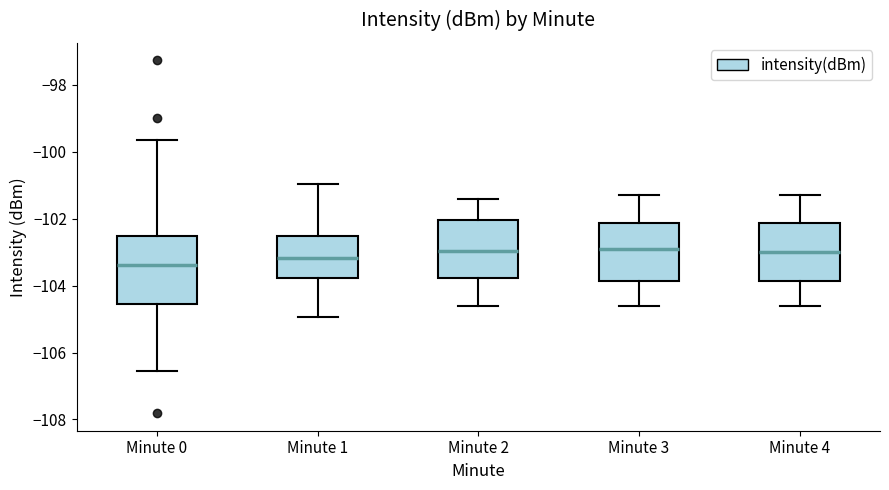

Reading left to right, transcribe this box plot: for each box, give where its median line is, the range the box spans, and where its two whiskers end, as read against the y-axis. The values are not printed on the chart, so give them approximately, as read against the axis.

Minute 0: median -103.4, box -104.6 to -102.6, whiskers -106.6 to -99.6
Minute 1: median -103.2, box -103.8 to -102.6, whiskers -105.0 to -101.0
Minute 2: median -103.0, box -103.8 to -102.0, whiskers -104.6 to -101.4
Minute 3: median -102.8, box -103.8 to -102.2, whiskers -104.6 to -101.2
Minute 4: median -103.0, box -103.8 to -102.2, whiskers -104.6 to -101.2